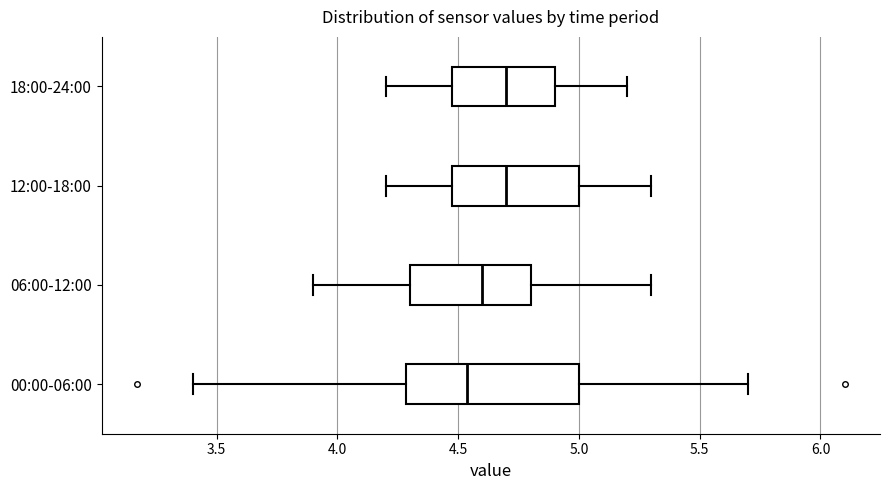

Comparing the boxes themselves (not the whiskers), which one is the widest?

00:00-06:00